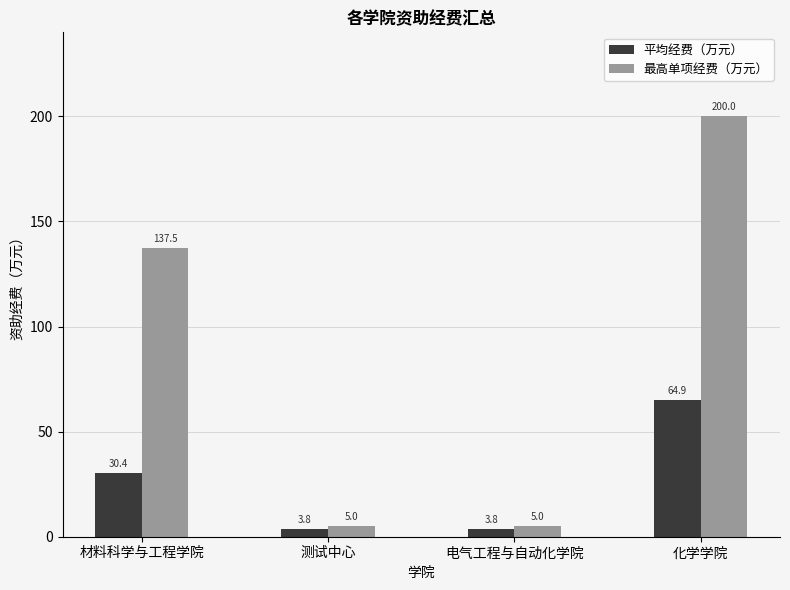

What is the value of the 平均经费（万元） bar at the 4th from the left?

64.9